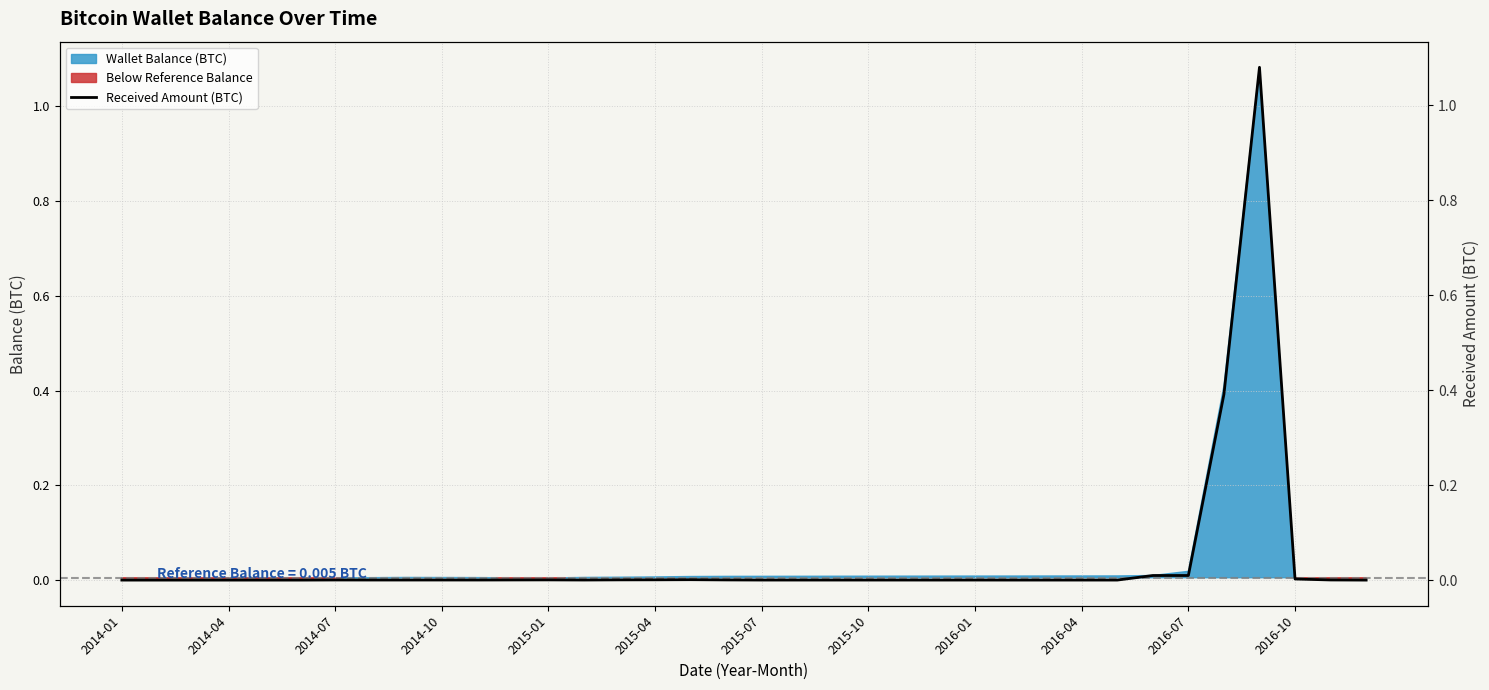

What is the sum of all values?

1.5